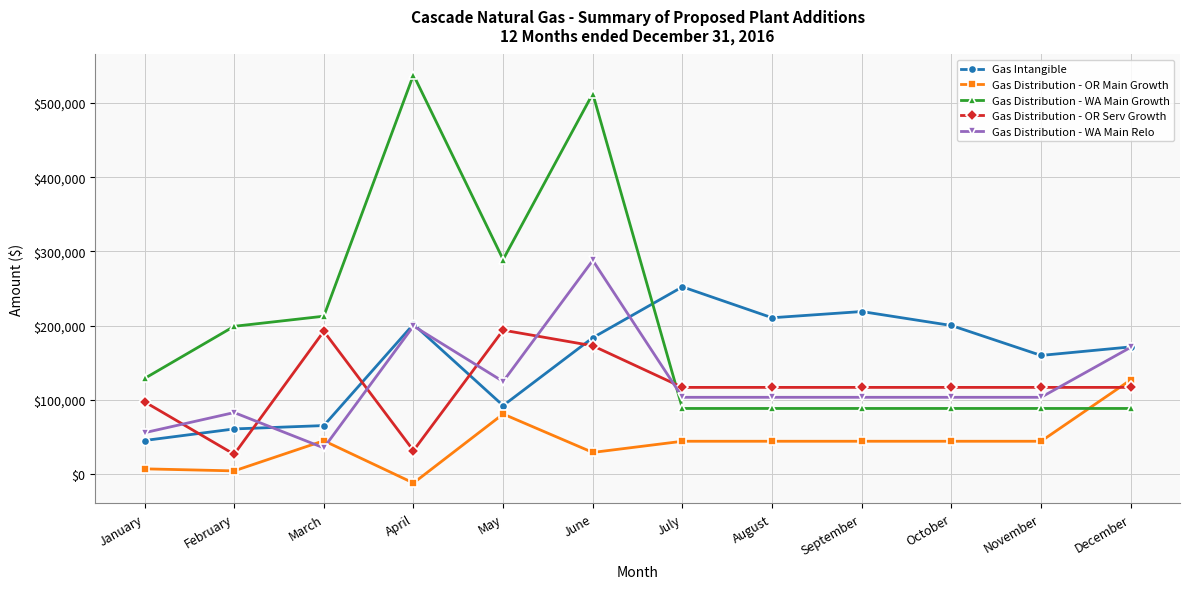

Where is the first local maximum for Gas Distribution - OR Main Growth?

March